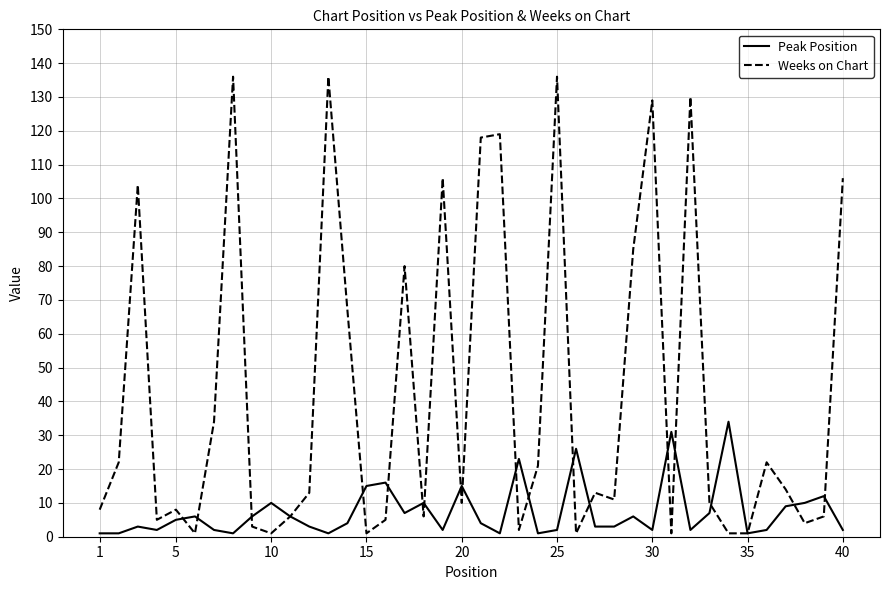

Which series has the largest range (max minus min)?

Weeks on Chart